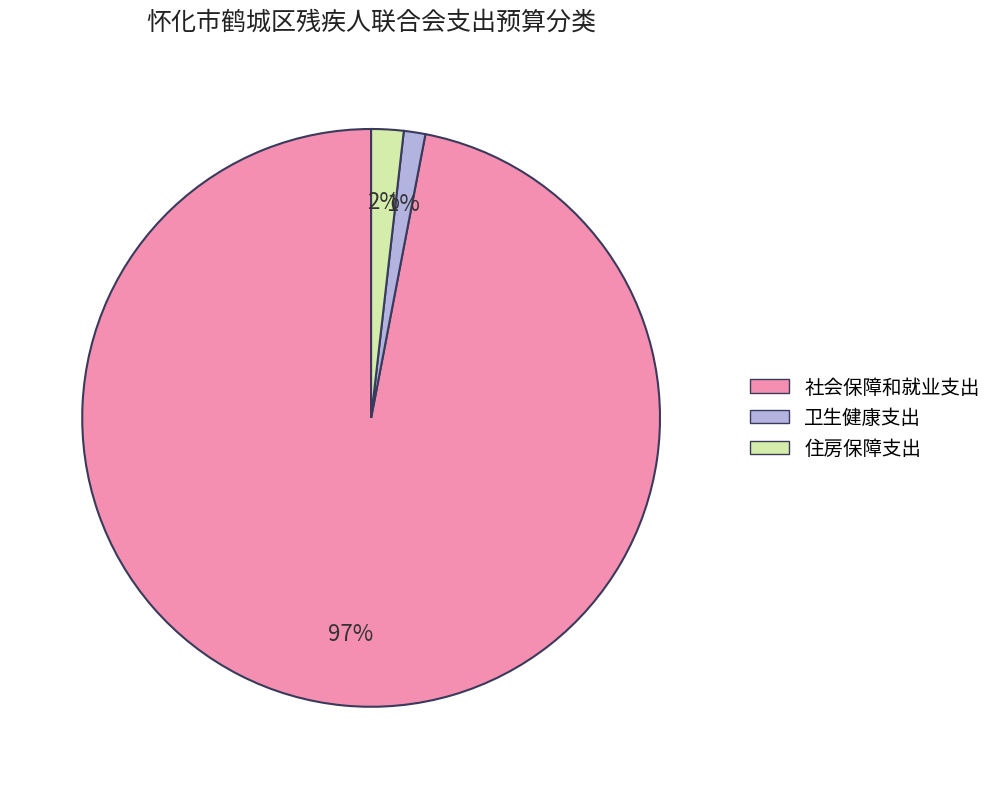

Count the number of slices in the pie.

3